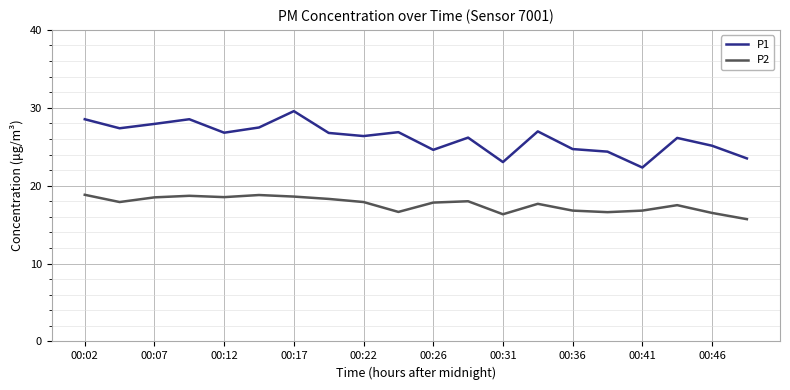

What is the difference between the second highest and second lowest values in the P2 series?

2.5